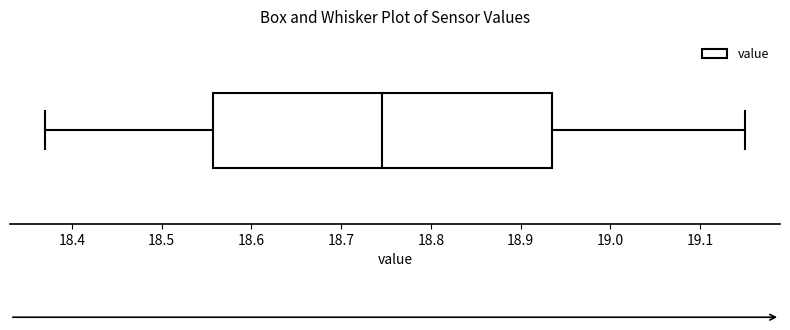

Transcribe this box plot: give where the median line is, the range the box spans, and where the two whiskers end, as read against the x-axis. The values are not printed on the chart, so give them approximately, as read against the axis.

median 18.75, box 18.56 to 18.94, whiskers 18.37 to 19.15